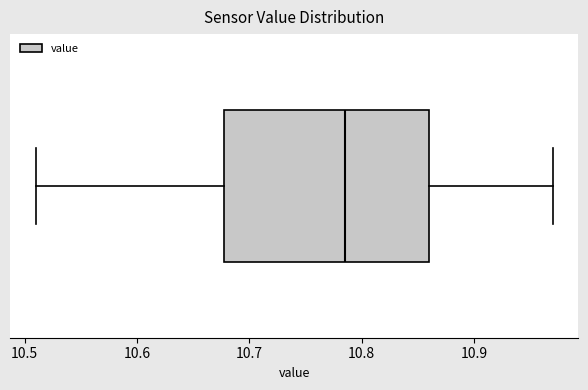

Transcribe this box plot: give where the median line is, the range the box spans, and where the two whiskers end, as read against the x-axis. The values are not printed on the chart, so give them approximately, as read against the axis.

median 10.79, box 10.68 to 10.86, whiskers 10.51 to 10.97